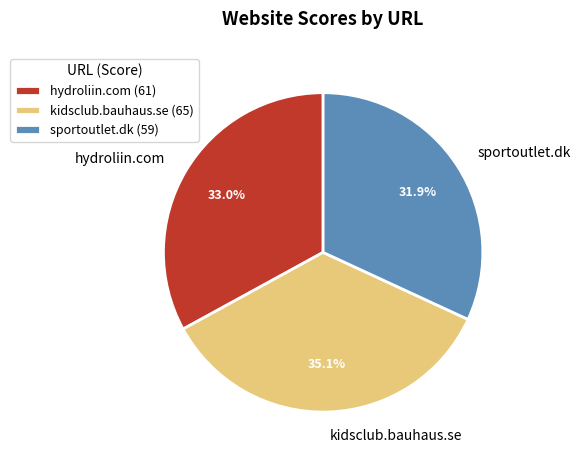

What is the total percentage of sportoutlet.dk and kidsclub.bauhaus.se?

67.0%